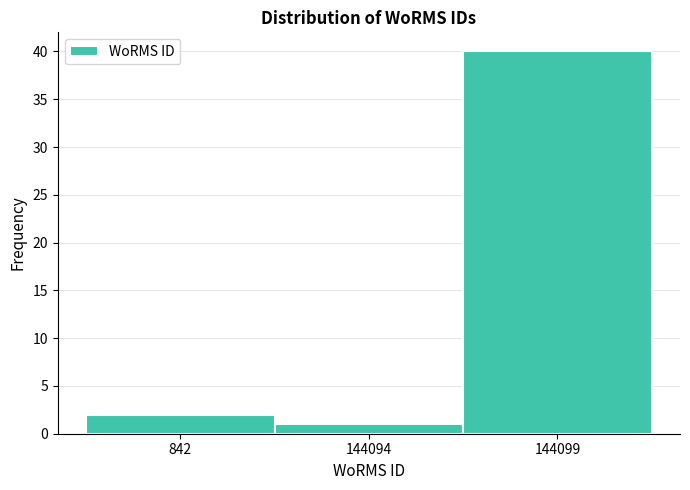

Reading left to right, what are all the values shown in this chart?

2	1	40